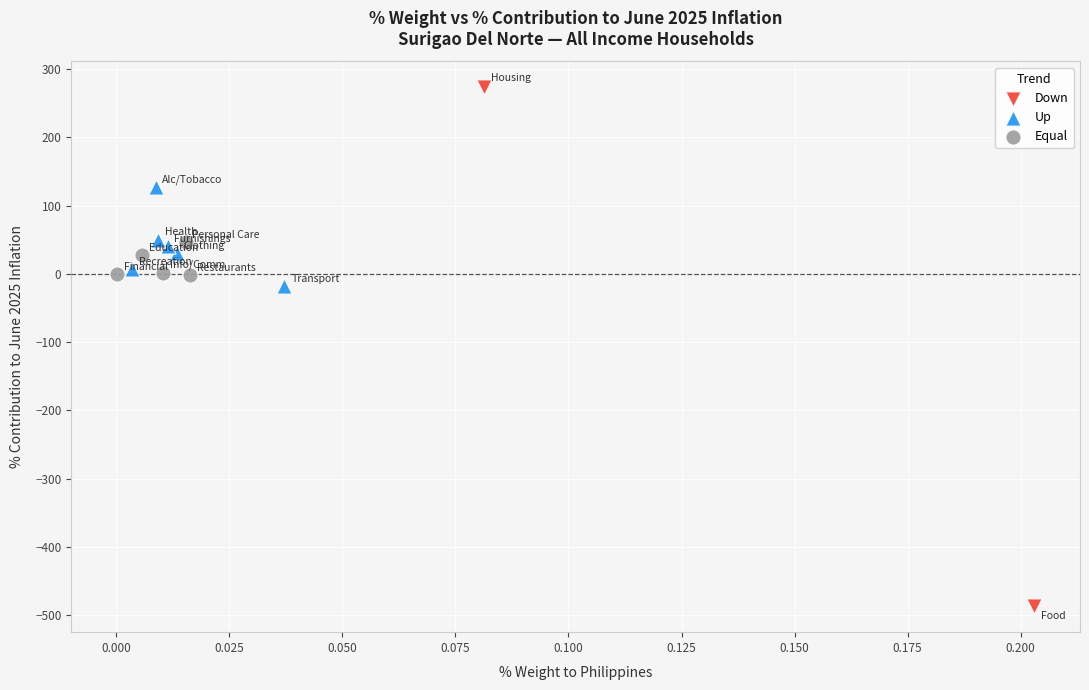

What are all the series names shown in the legend?

Down, Up, Equal